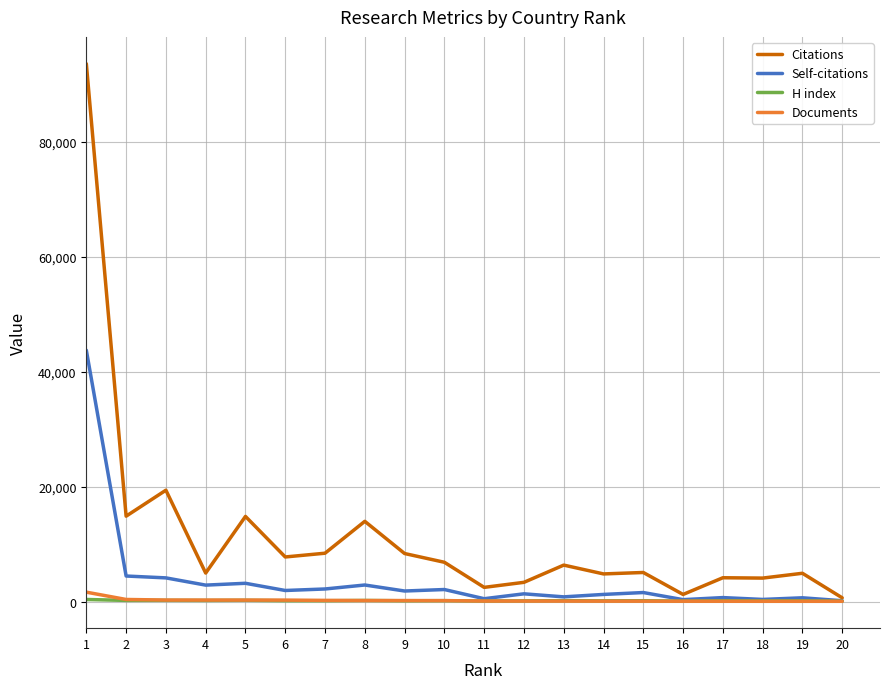

The value of Citations at 2 is 21553. True or false?

False